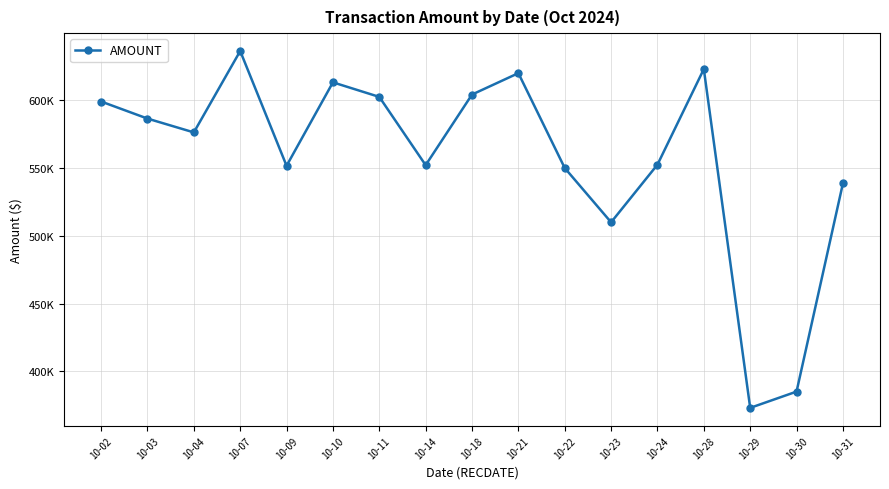

True or false: the data has more than 2 interior local peaks.

True